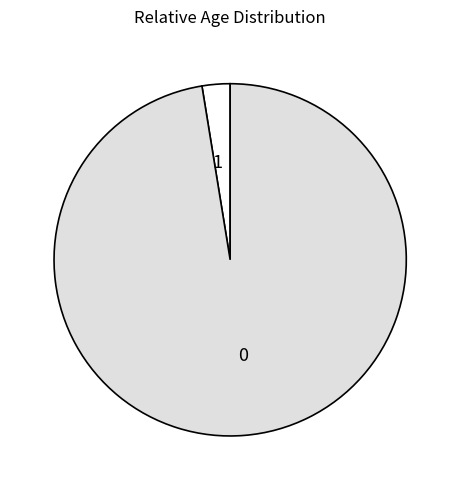

Does 0 represent more than half of the total?

Yes